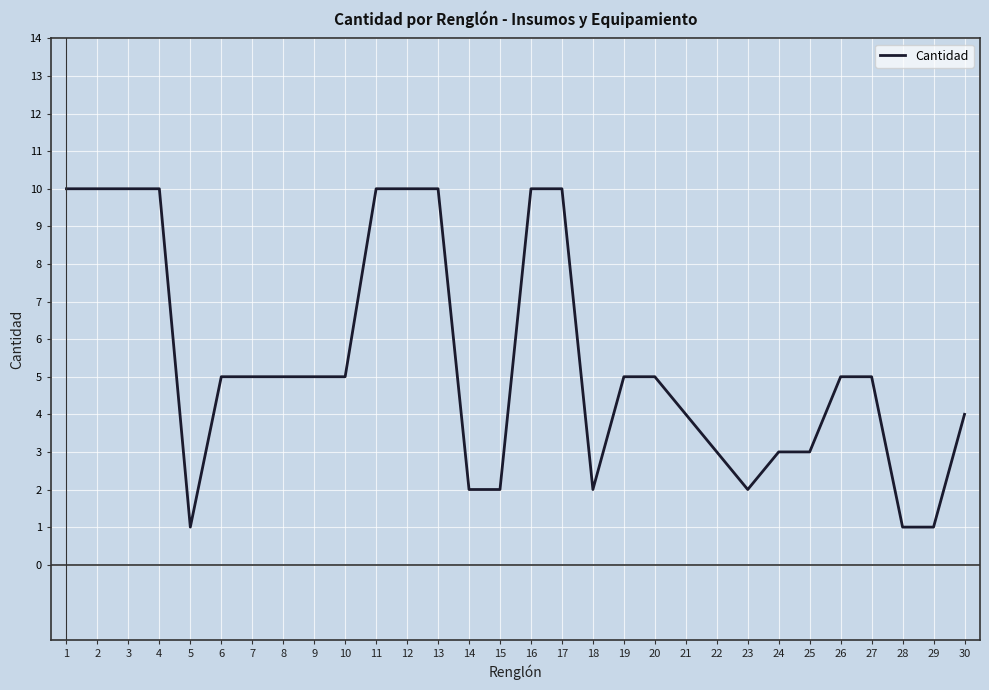

What is the maximum value shown in the chart?

10